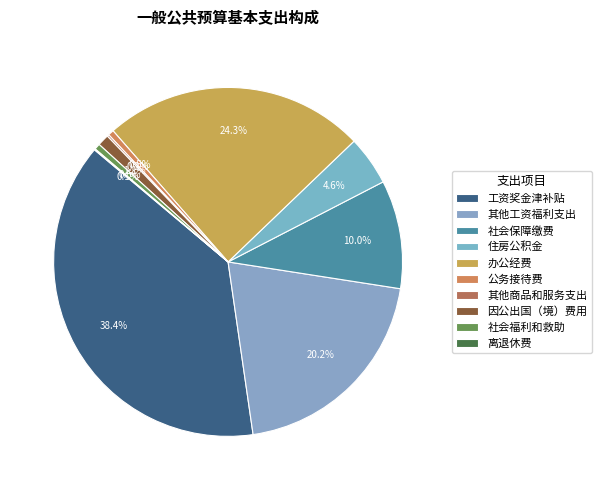

What percentage is NOT represented by 办公经费?

75.7%